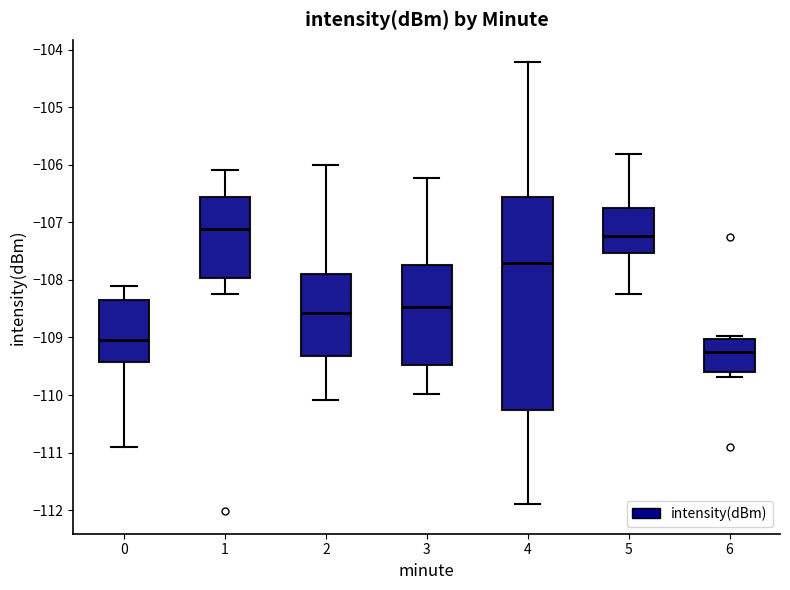

Where does the lower whisker of the box at x = 1 end on the y-axis? The values are not printed on the chart, so give them approximately, as read against the axis.

-108.2